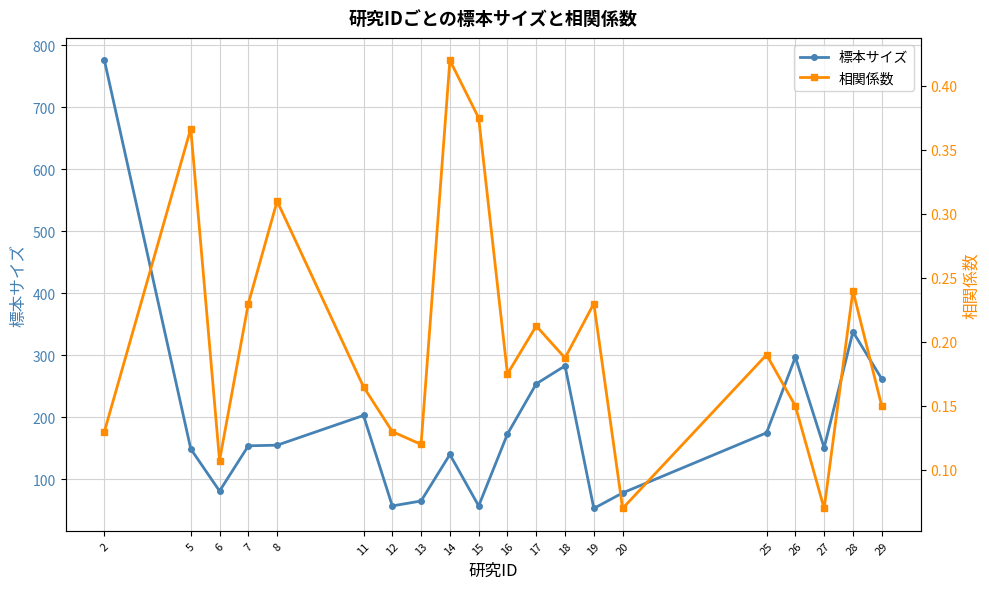

Rank the series by their average value, from highest to lowest.

標本サイズ, 相関係数